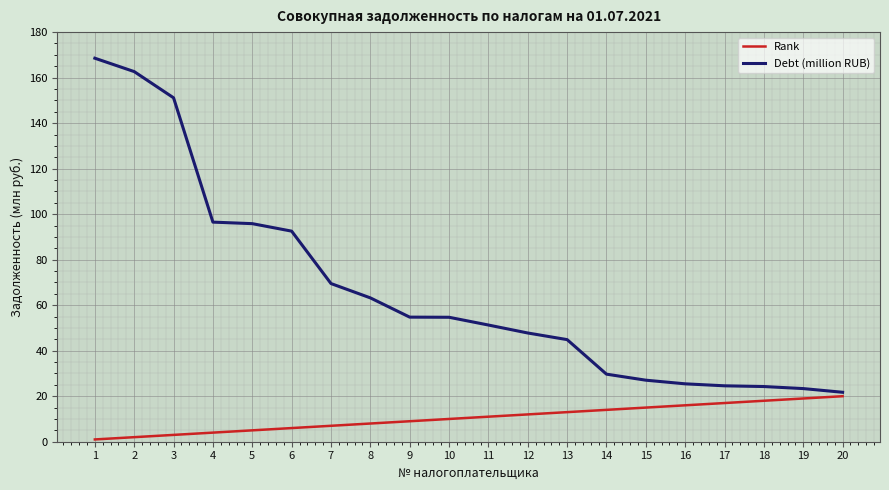

Rank the series by their maximum value, from lowest to highest.

Rank, Debt (million RUB)